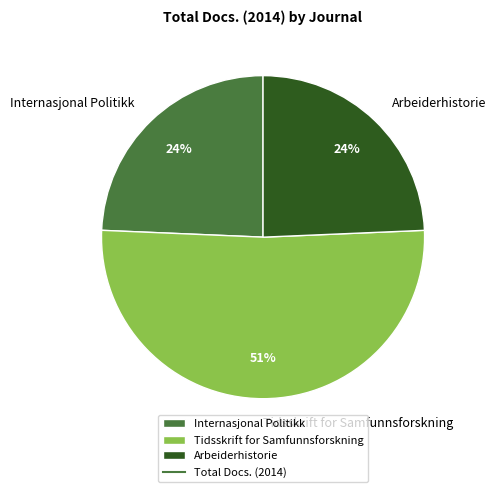

True or false: Tidsskrift for Samfunnsforskning accounts for 51% of the total.

True